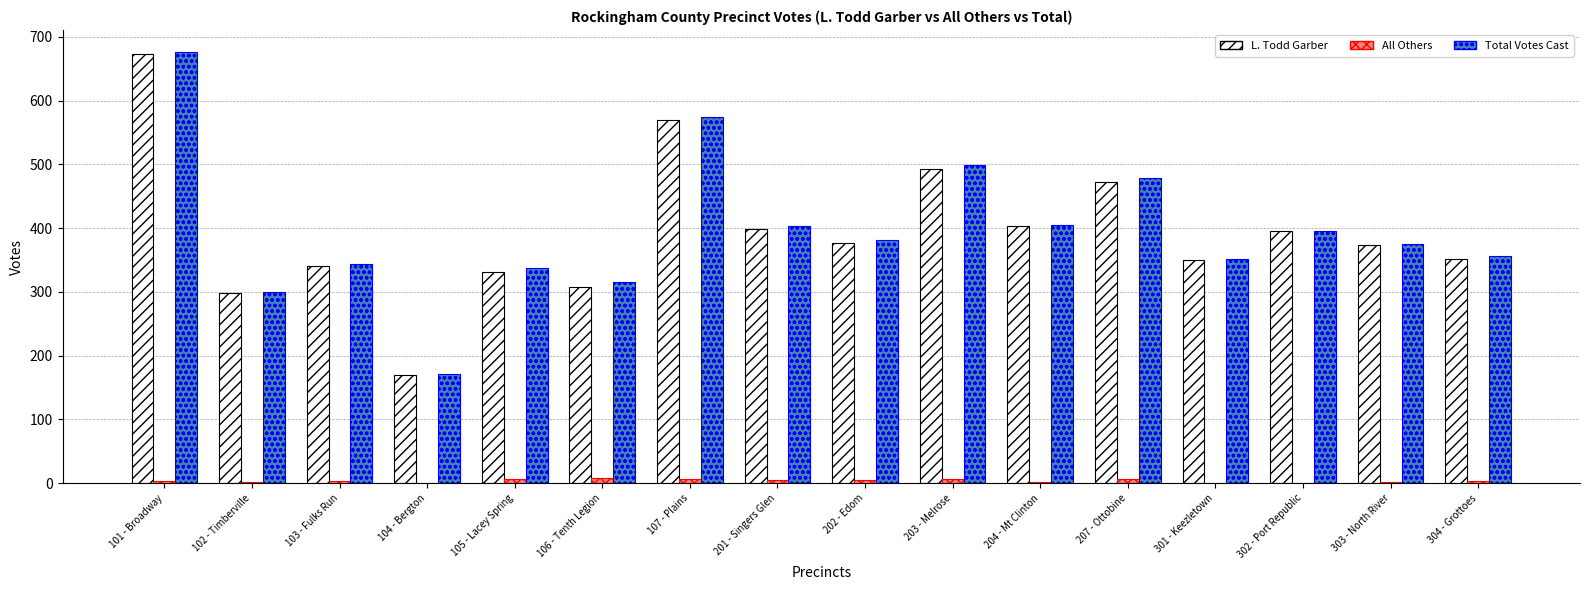

Where does the L. Todd Garber series first go above 377?

101 - Broadway